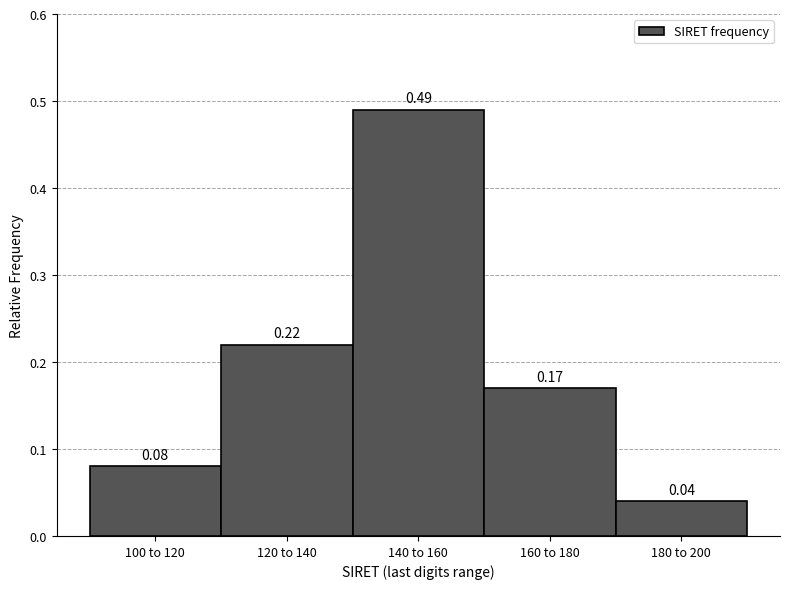

What is the sum of all values?

1.0